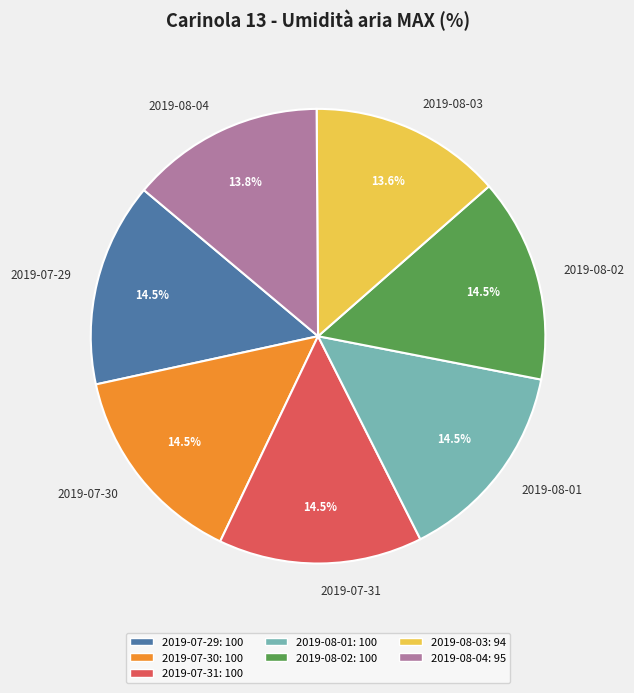

How many slices are in this pie chart?

7